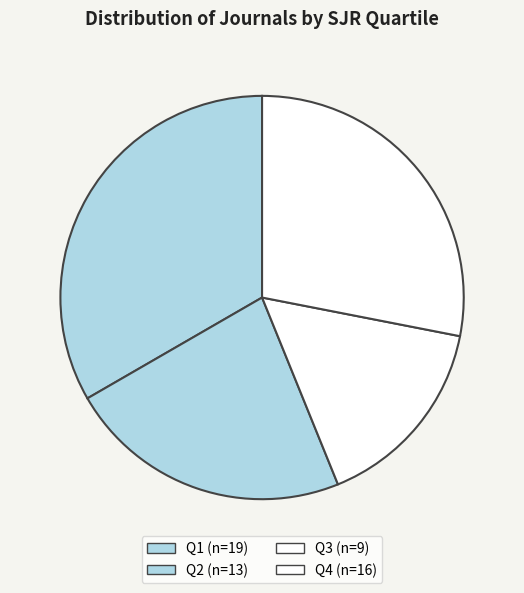

What is the largest slice in the pie chart?

Q1